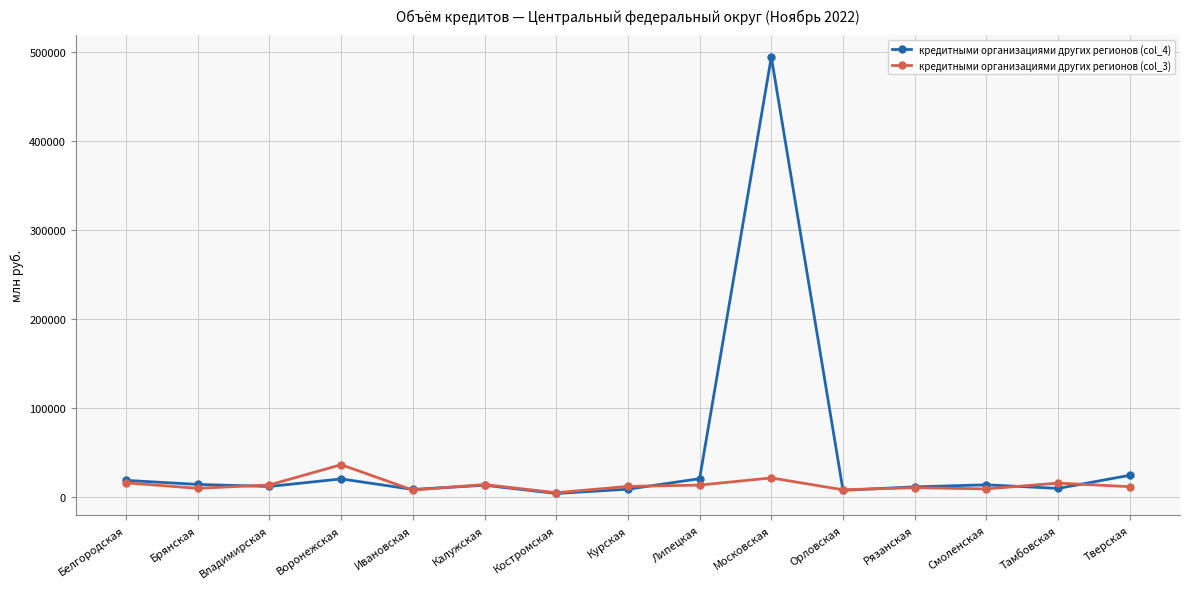

At which category does кредитными организациями других регионов (col_3) reach its first local peak?

Воронежская